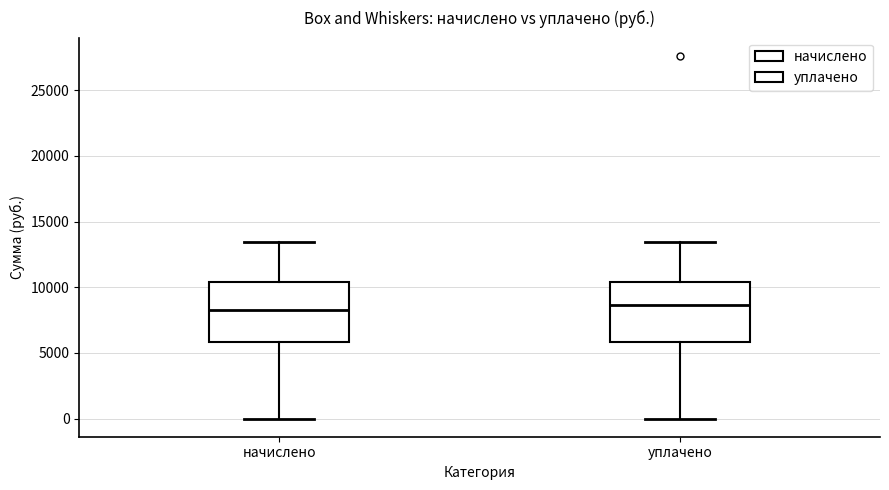

Reading left to right, transcribe this box plot: for each box, give where its median line is, the range the box spans, and where its two whiskers end, as read against the y-axis. The values are not printed on the chart, so give them approximately, as read against the axis.

начислено: median 8500, box 6000 to 10500, whiskers 0 to 13500
уплачено: median 8500, box 6000 to 10500, whiskers 0 to 13500